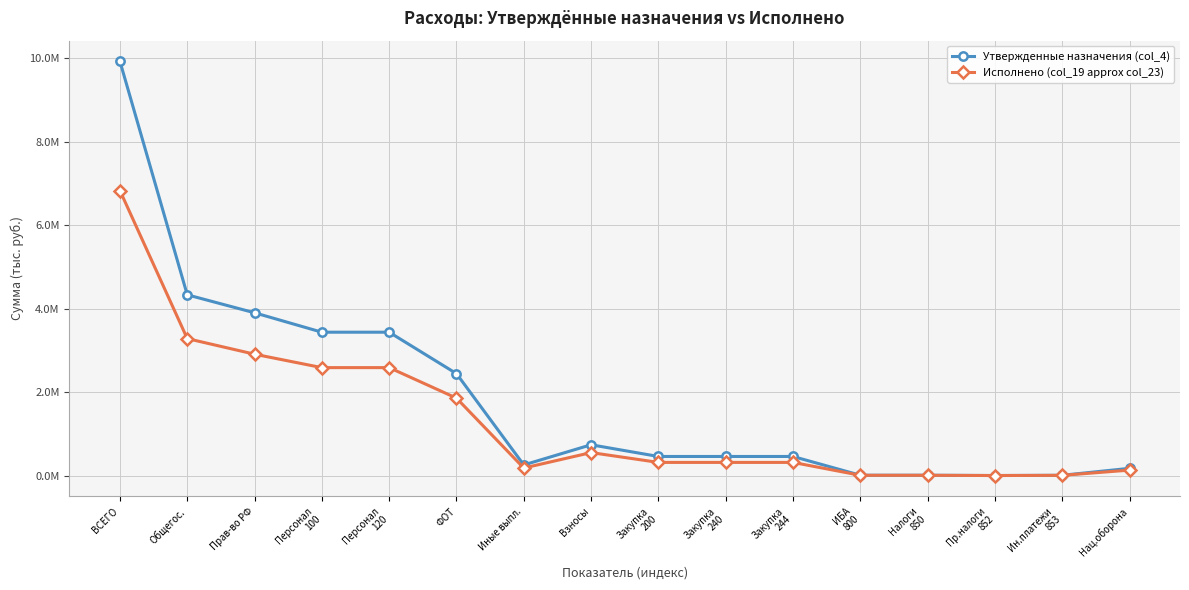

True or false: Утвержденные назначения (col_4) and Исполнено (col_19 approx col_23) intersect in this chart.

False